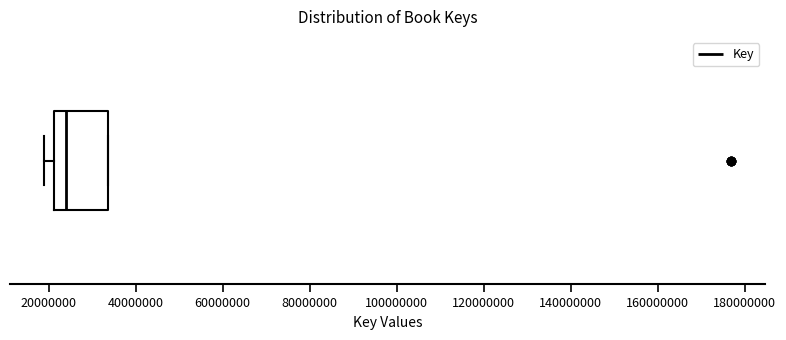

Where does the left whisker of the box end on the x-axis? The values are not printed on the chart, so give them approximately, as read against the axis.

20000000